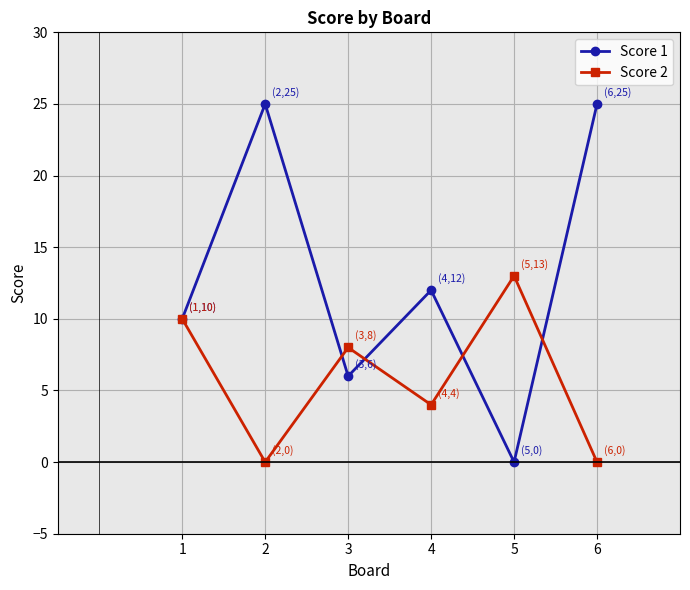

Reading left to right, extract all data points from this chart.

Score 1: 1=10	2=25	3=6	4=12	5=0	6=25
Score 2: 1=10	2=0	3=8	4=4	5=13	6=0